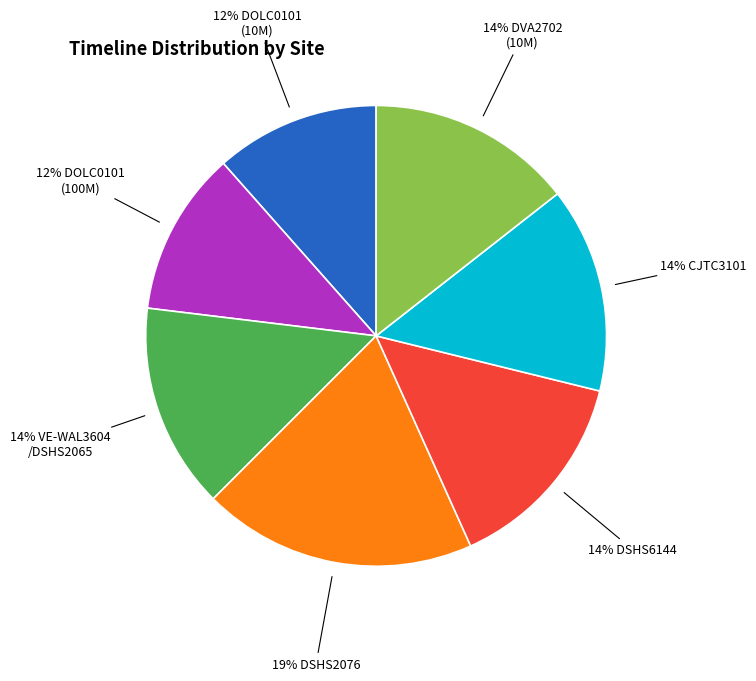

Is there a majority slice in this chart?

No